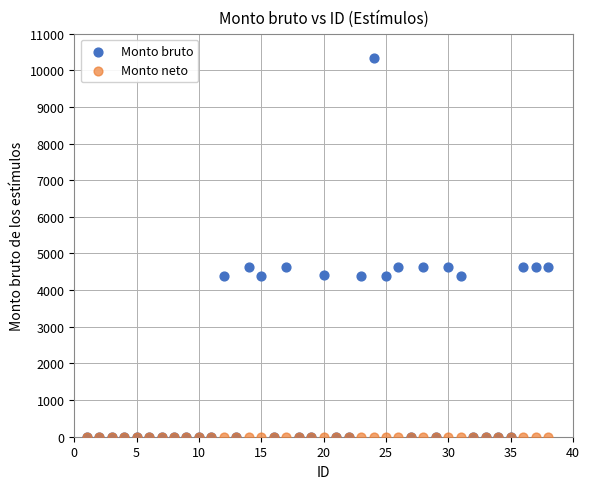

Which series contains the highest Y value?

Monto bruto